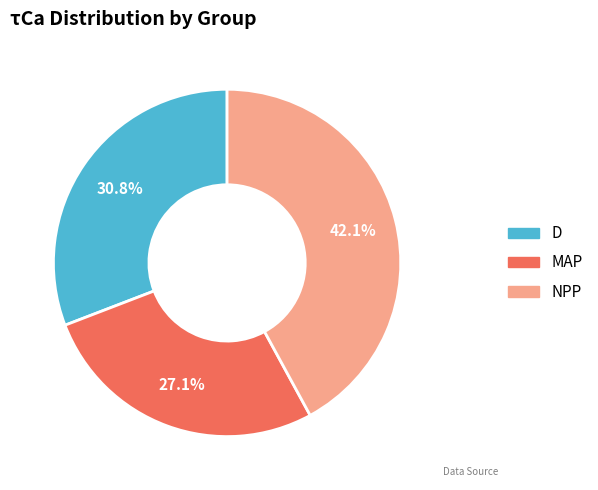

How many slices are in this pie chart?

3